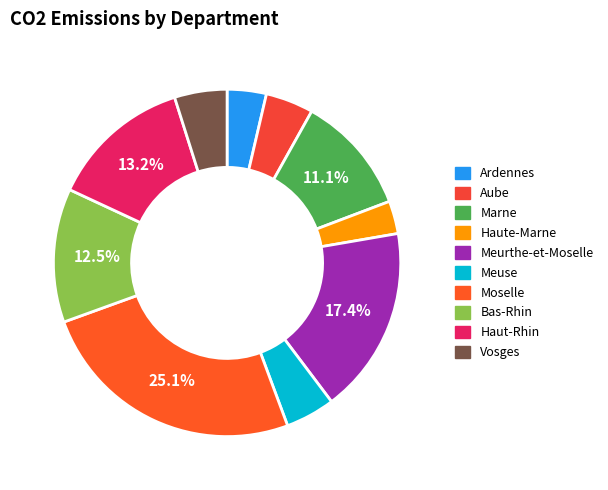

What is the ratio of the value at Meurthe-et-Moselle to the value at Bas-Rhin?

1.4